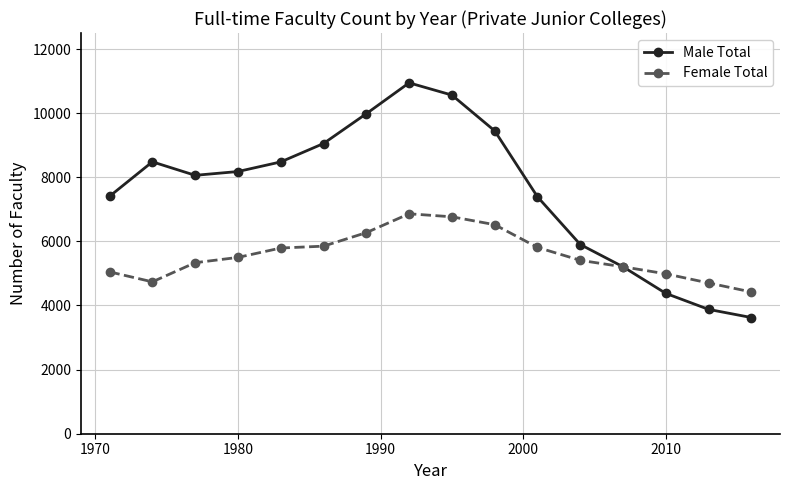

Count the number of data series in this chart.

2